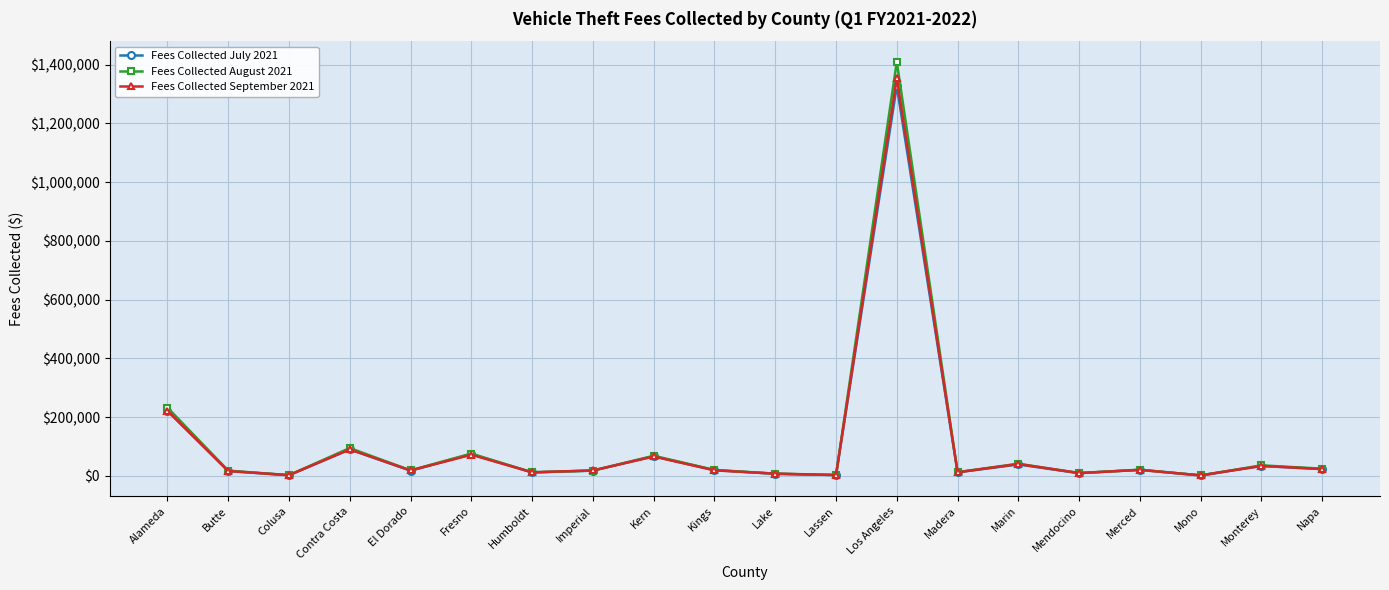

What value does the Fees Collected September 2021 series have at Fresno?

71519.8